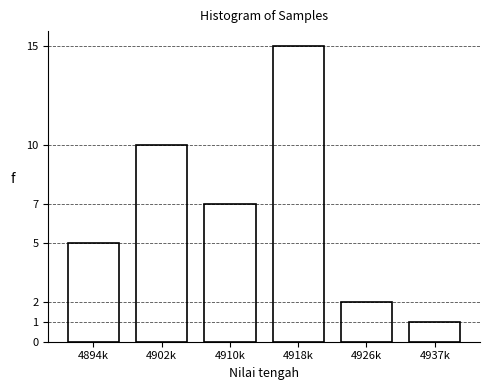

Reading right to left, list all the values displayed in this chart.

1	2	15	7	10	5